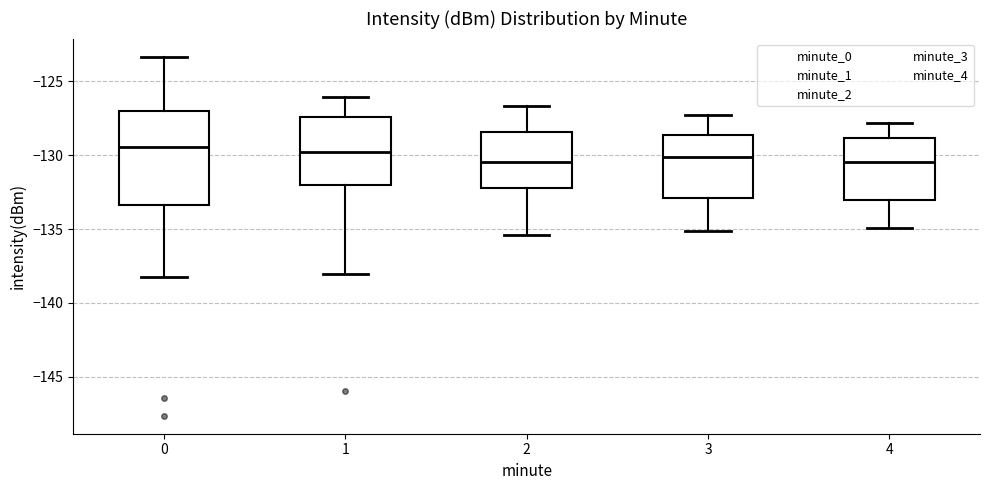

Which box is the tallest, from its lower edge to its upper edge?

0